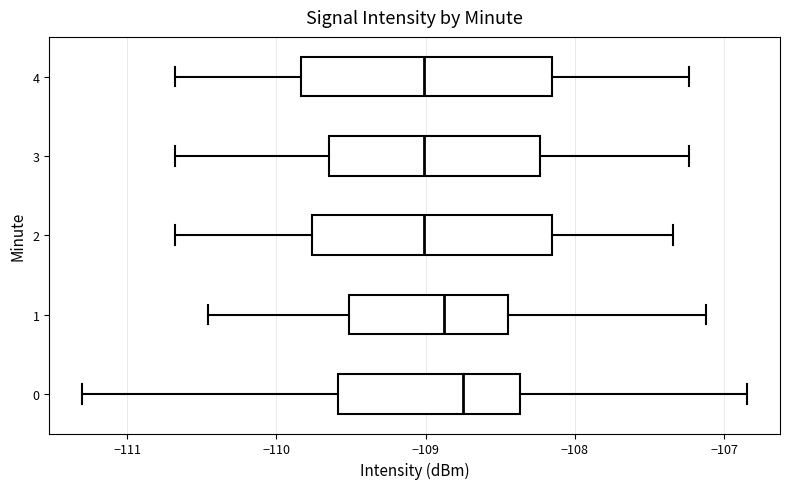

Reading bottom to top, transcribe this box plot: for each box, give where its median line is, the range the box spans, and where its two whiskers end, as read against the x-axis. The values are not printed on the chart, so give them approximately, as read against the axis.

0: median -108.7, box -109.6 to -108.4, whiskers -111.3 to -106.8
1: median -108.9, box -109.5 to -108.5, whiskers -110.5 to -107.1
2: median -109.0, box -109.8 to -108.2, whiskers -110.7 to -107.3
3: median -109.0, box -109.7 to -108.2, whiskers -110.7 to -107.2
4: median -109.0, box -109.8 to -108.2, whiskers -110.7 to -107.2